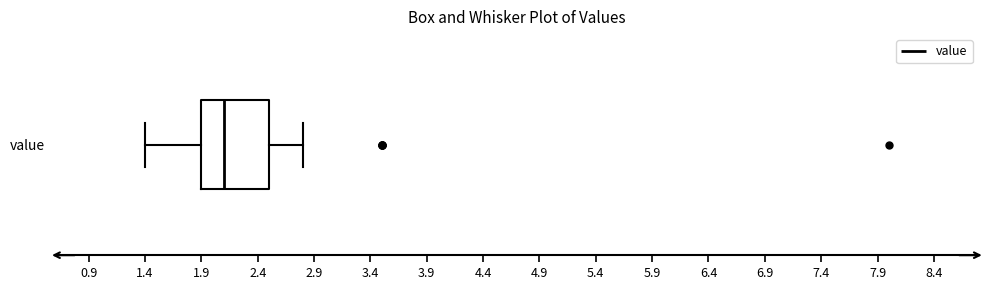

Read this box plot against the x-axis: the position of the median line, the range covered by the box, and the ends of both whiskers. The values are not printed on the chart, so give them approximately, as read against the axis.

median 2.1, box 1.9 to 2.5, whiskers 1.4 to 2.8